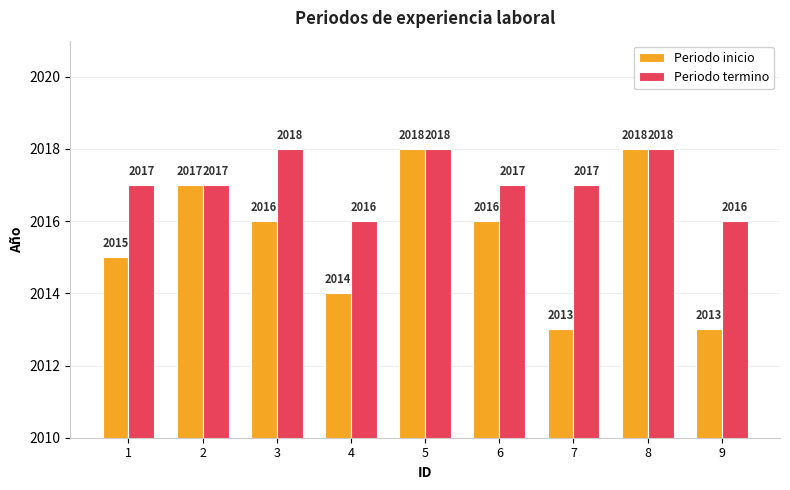

How many categories are shown in the chart?

9